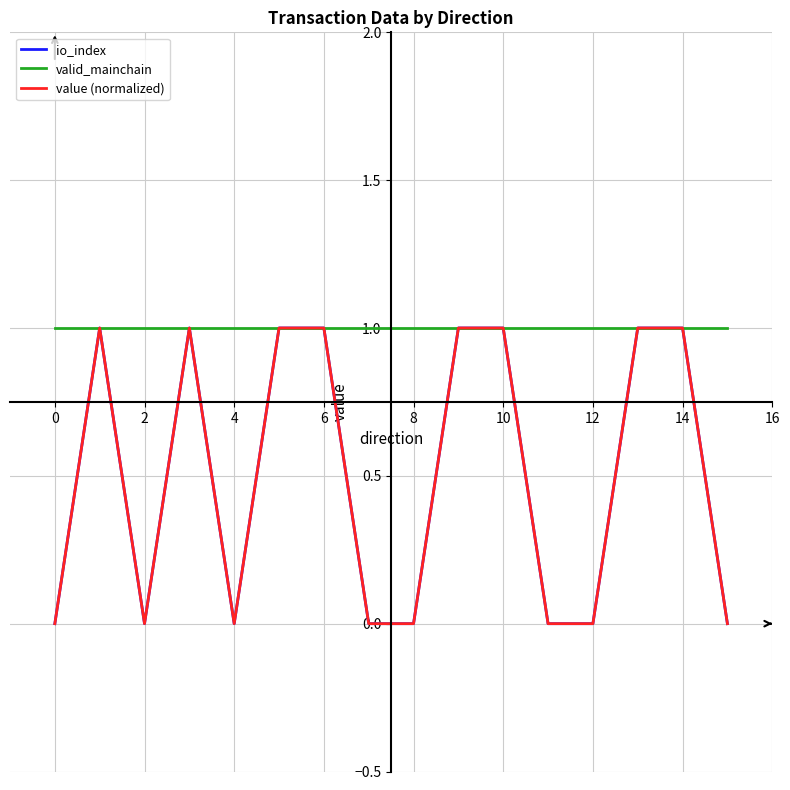

Does the chart display data point markers on the line(s)?

No